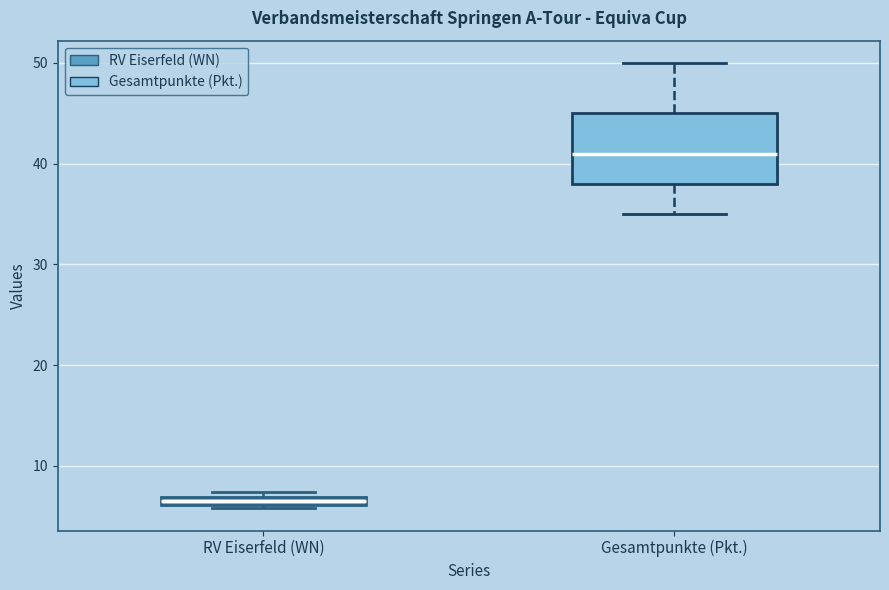

Which box's median line is the lowest?

RV Eiserfeld (WN)